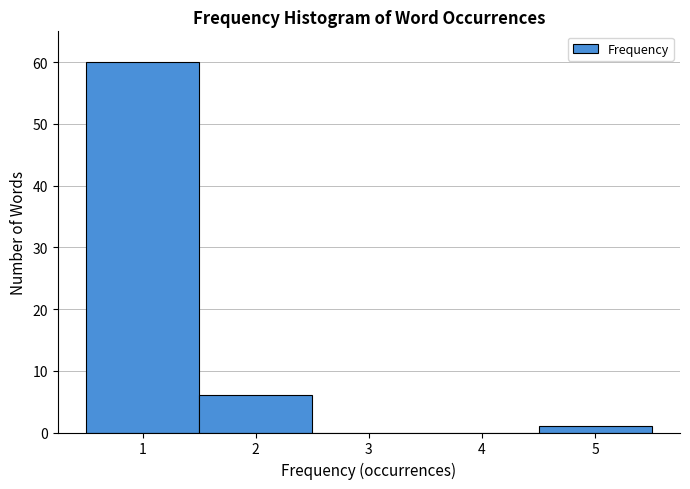

What is the height of the bar covering 1.5 to 2.5 on the x-axis? The values are not printed on the chart, so give them approximately, as read against the axis.

6